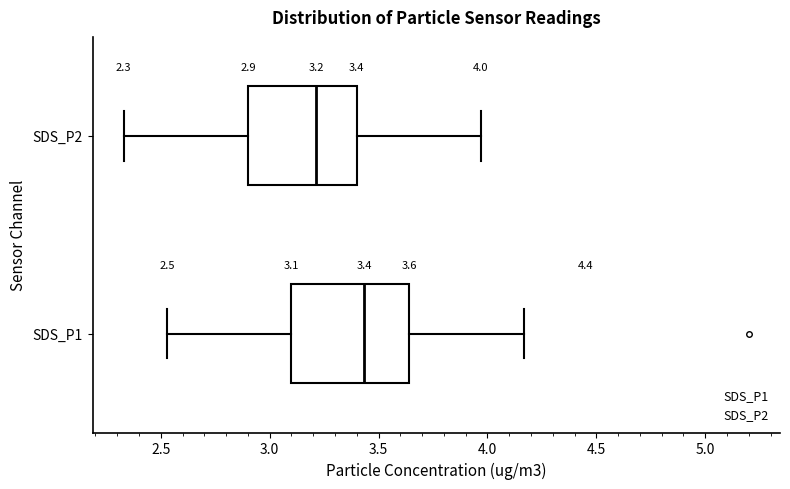

Which box has the furthest to the right median line?

SDS_P1